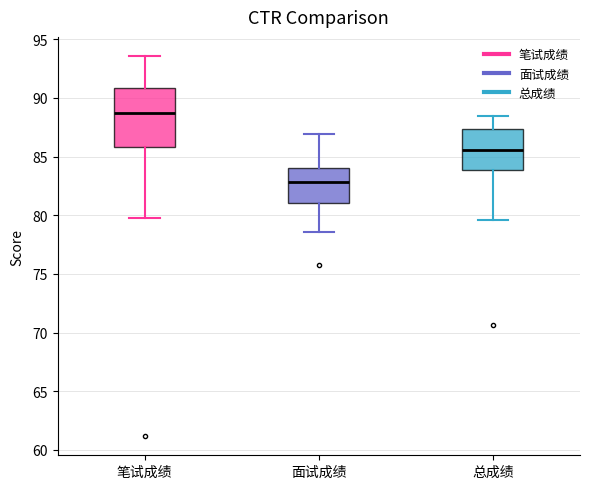

Which box is the tallest, from its lower edge to its upper edge?

笔试成绩